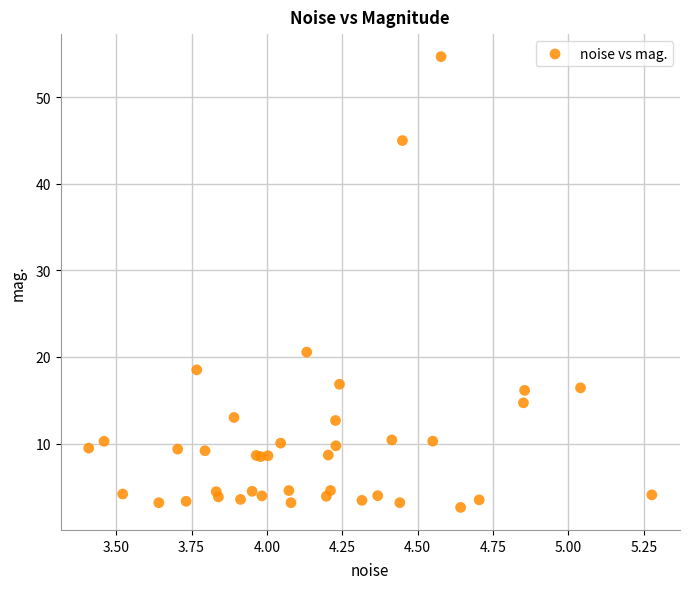

What Y value in the scatter plot is closest to 28?

20.6